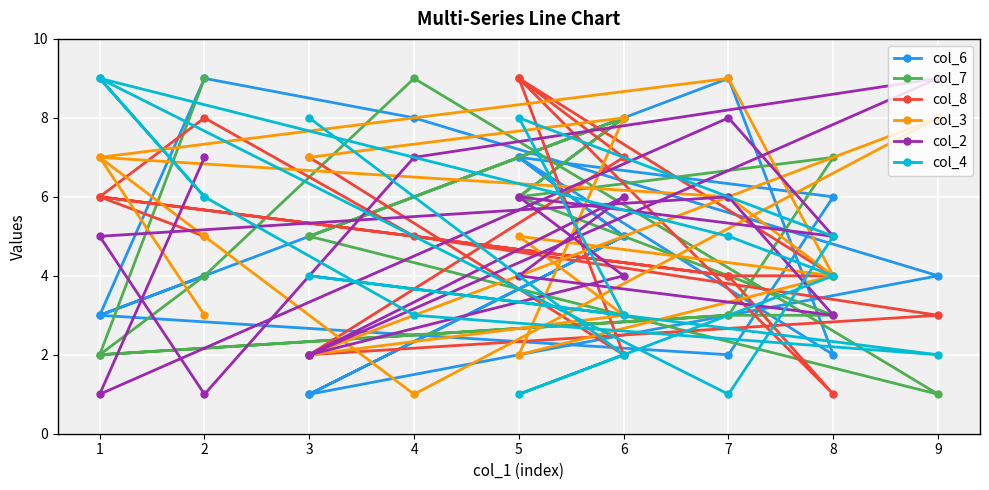

What is the minimum value for col_8?

1